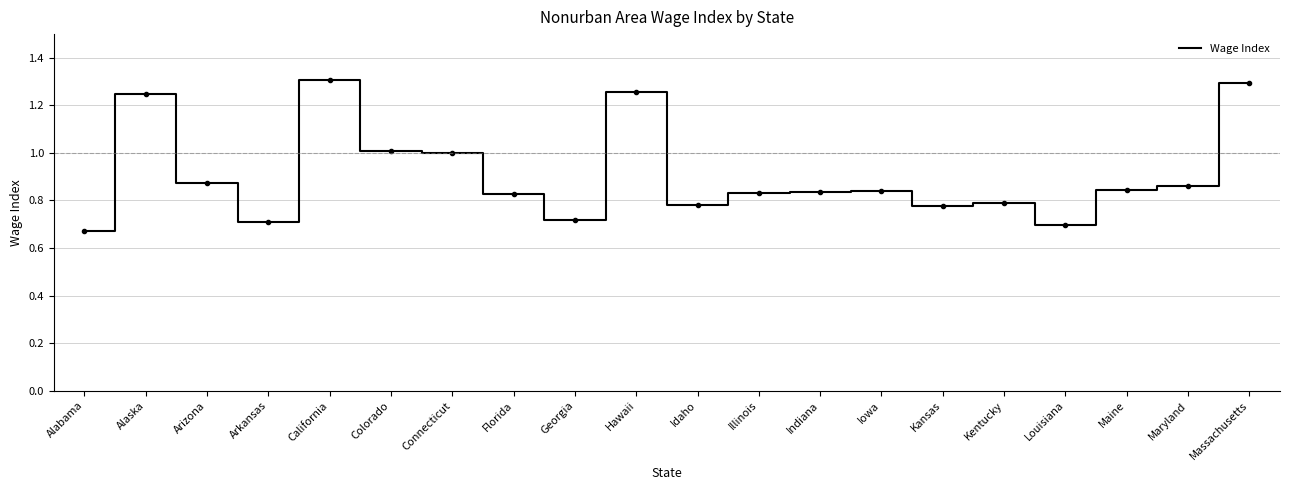

Which label corresponds to the largest value in the chart?

California